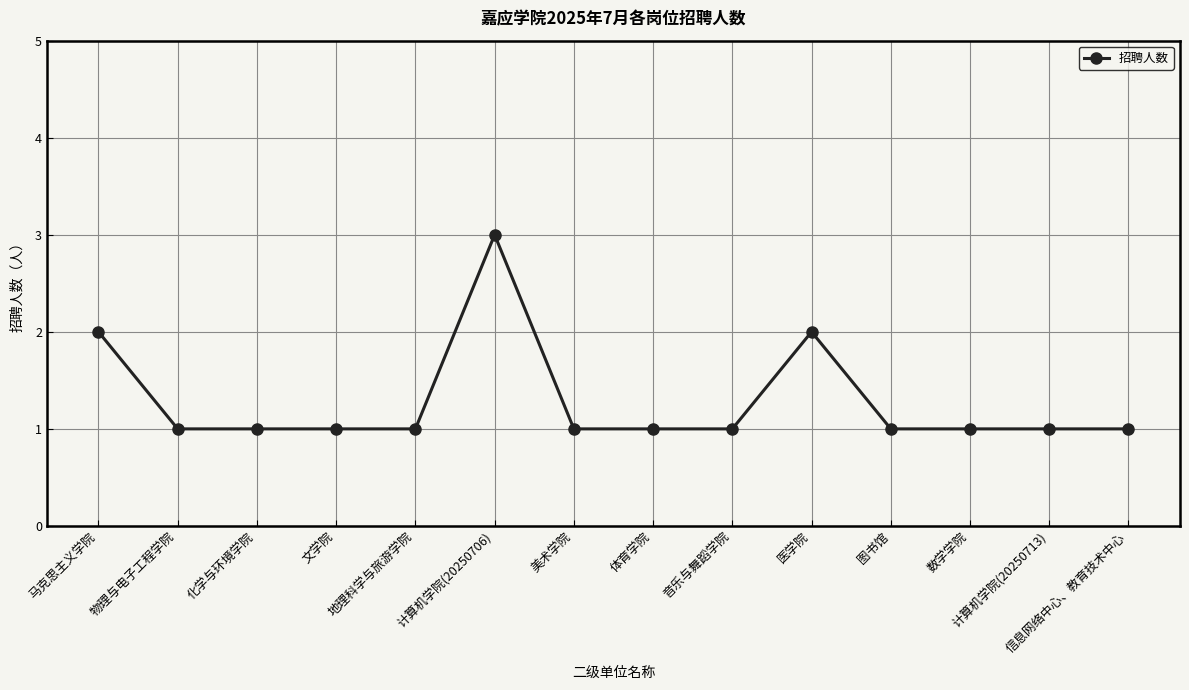

Approximately how many times larger is the value at 物理与电子工程学院 compared to 数学学院?

1.0